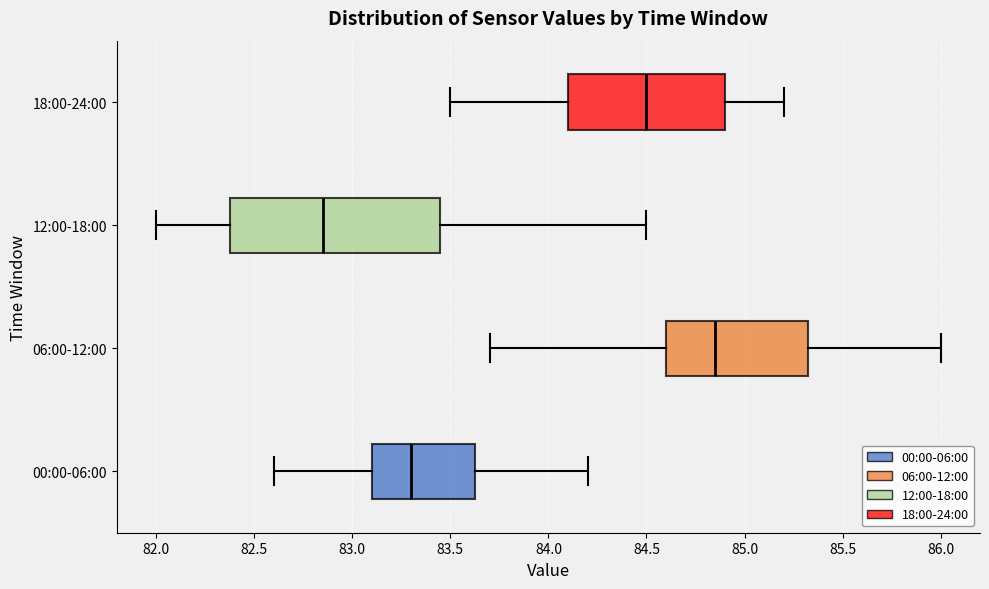

Comparing the boxes themselves (not the whiskers), which one is the widest?

12:00-18:00